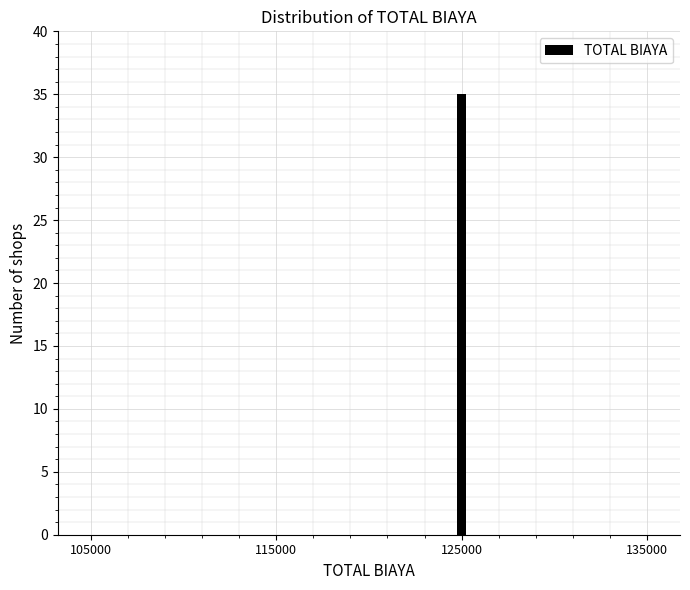

Reading left to right, list all the values displayed in this chart.

105000=0	115000=0	125000=35	135000=0